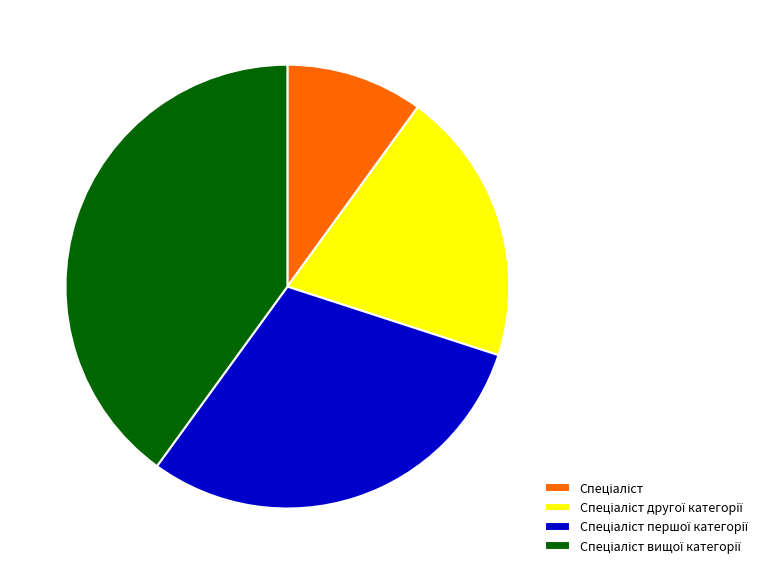

Is there a majority slice in this chart?

No